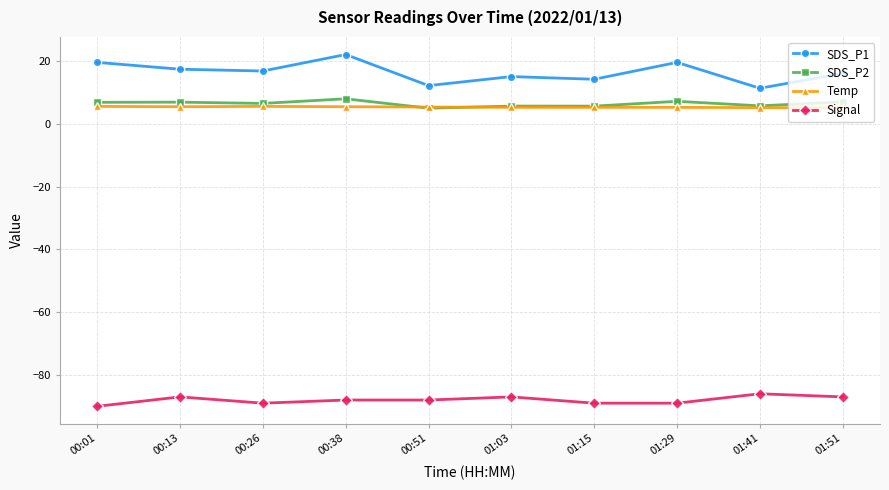

Count the number of categories in the chart.

10